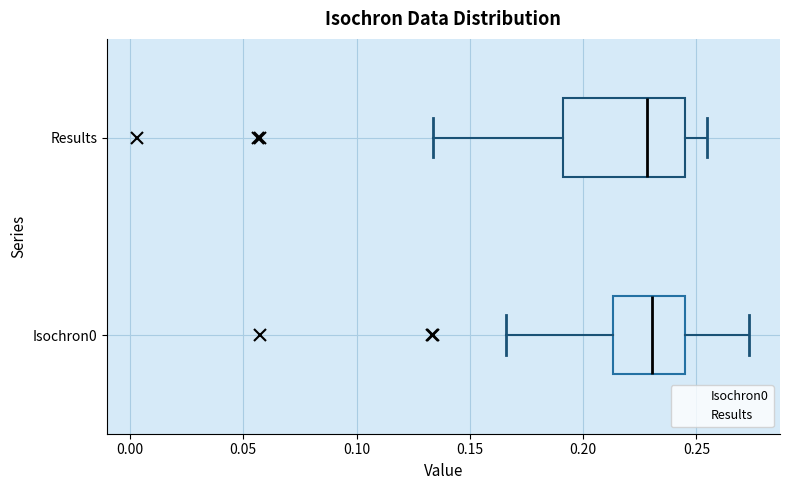

Comparing the boxes themselves (not the whiskers), which one is the widest?

Results